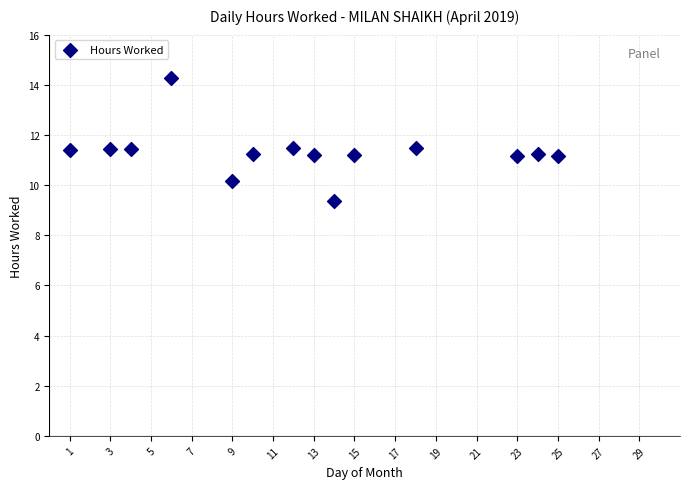

What is the range of Y values (max minus min)?

4.9